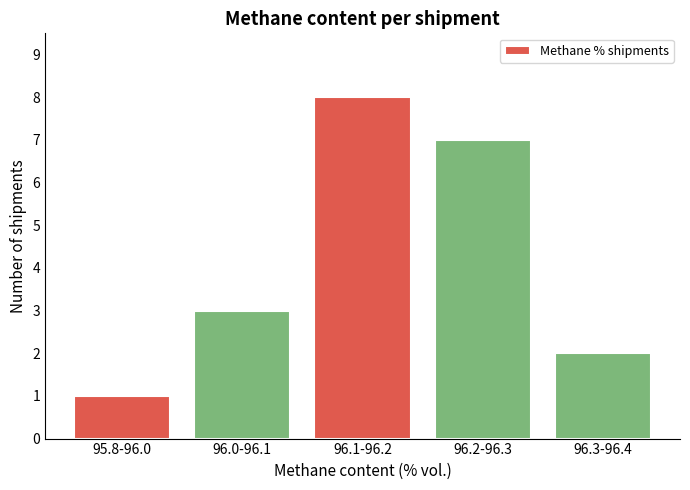

Reading left to right, list all the values displayed in this chart.

95.8-96.0=1	96.0-96.1=3	96.1-96.2=8	96.2-96.3=7	96.3-96.4=2